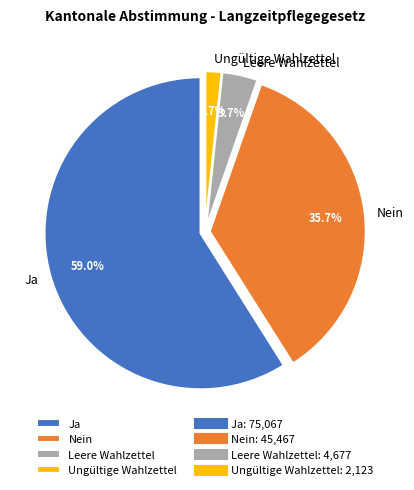

Is there any slice that represents more than half of the pie?

Yes